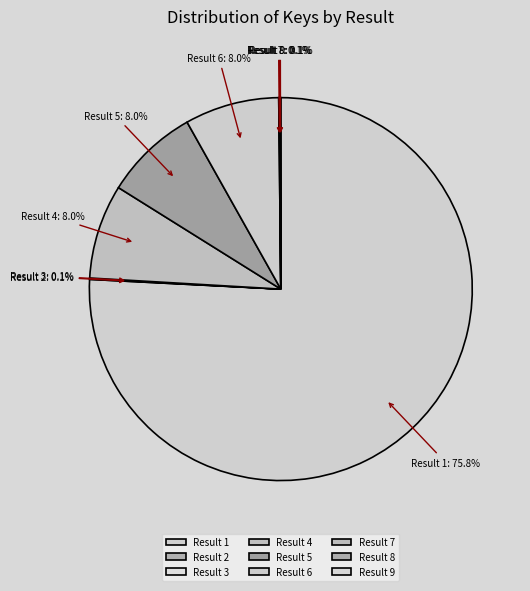

How much of the chart is everything except Result 5?

92.0%